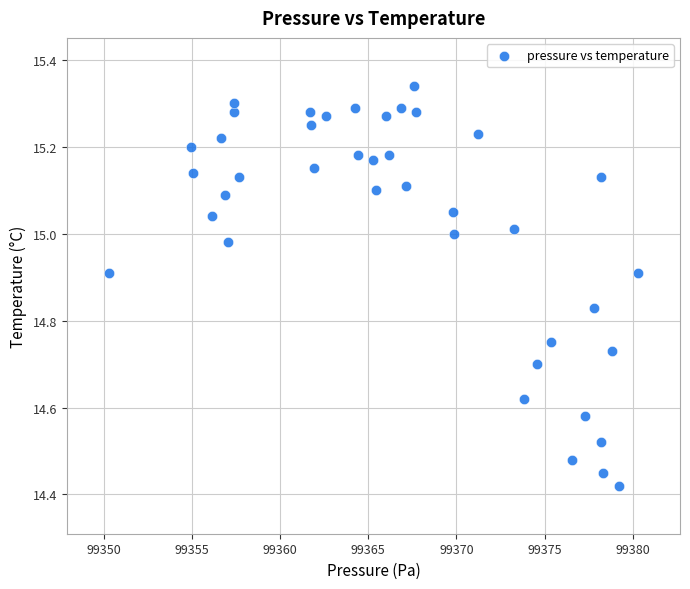

What is the range of X values (max minus min)?

30.0